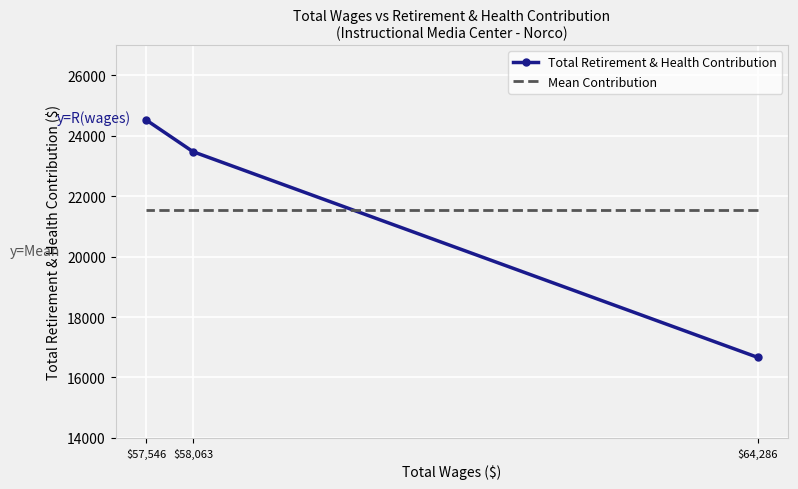

At which category does the chart reach its peak across all series?

$57,546